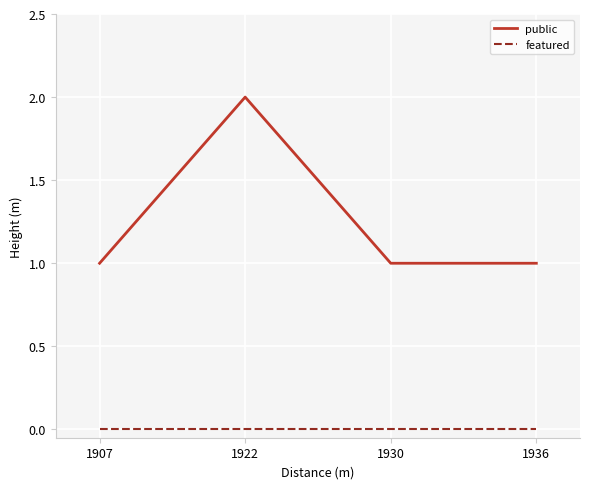

Which series has the largest range (max minus min)?

public